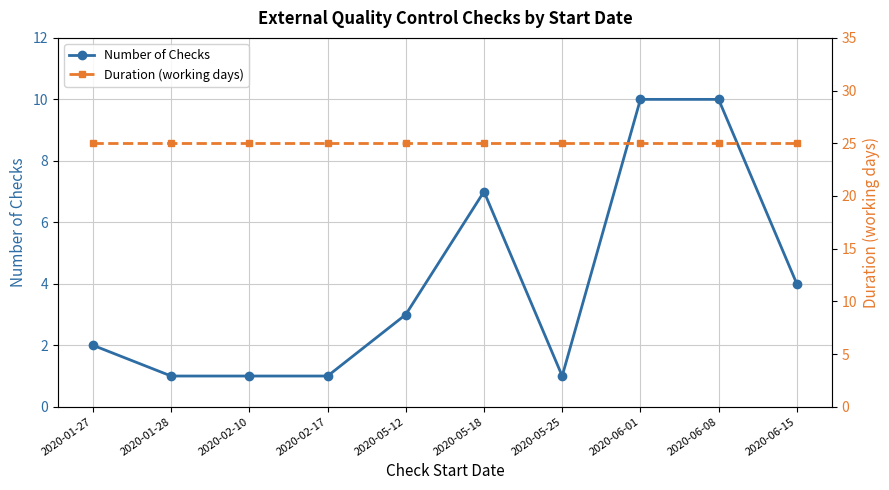

What is the sum of the Number of Checks values at 2020-06-01 and 2020-05-25?

11